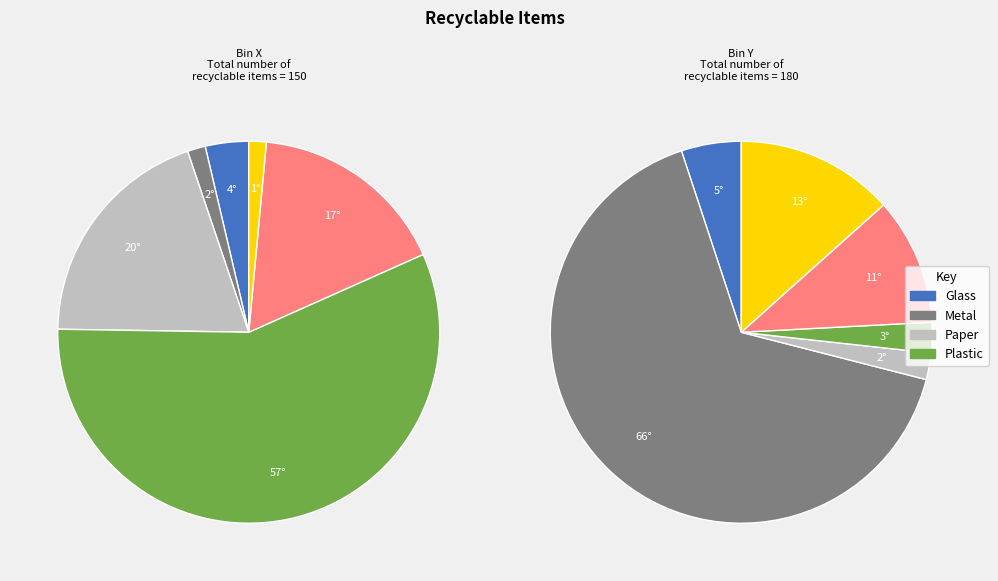

Count the number of slices in the pie.

12